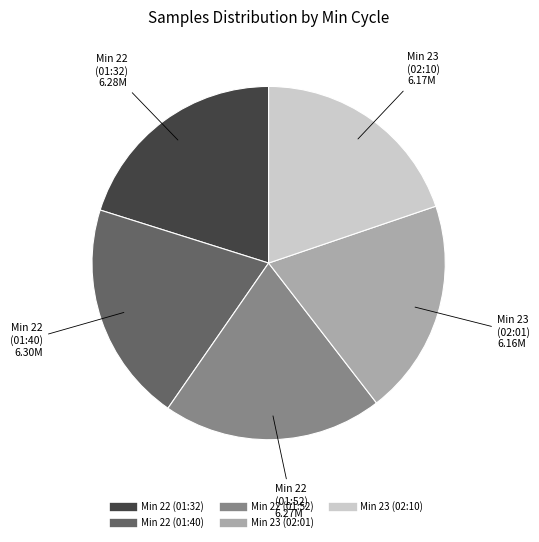

Does any single category account for the majority?

No